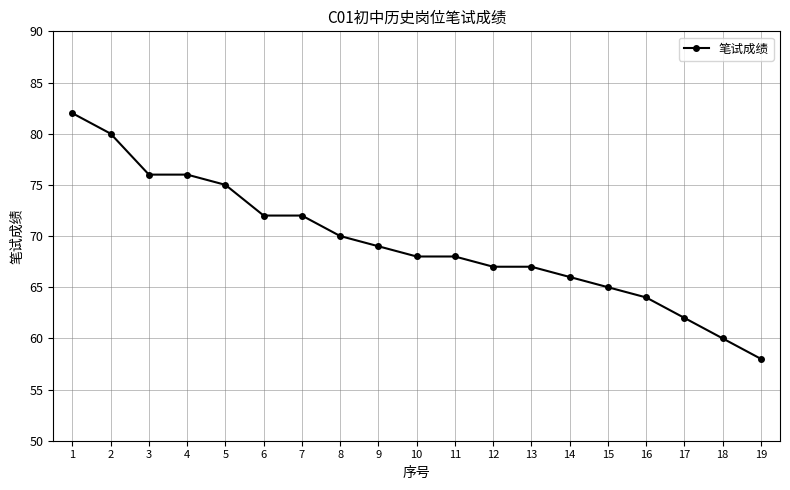

What value does the data have at 17?

62